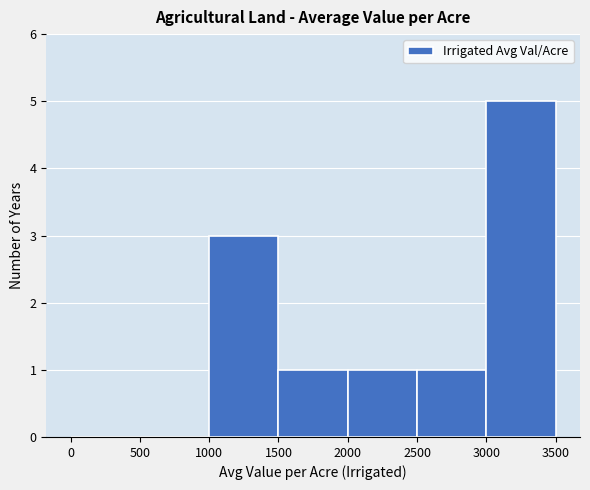

Reading left to right, list every bar in this chart as the range it spans on the x-axis followed by its height. The values are not printed on the chart, so give them approximately, as read against the axis.

0 to 500: 0
500 to 1000: 0
1000 to 1500: 3
1500 to 2000: 1
2000 to 2500: 1
2500 to 3000: 1
3000 to 3500: 5